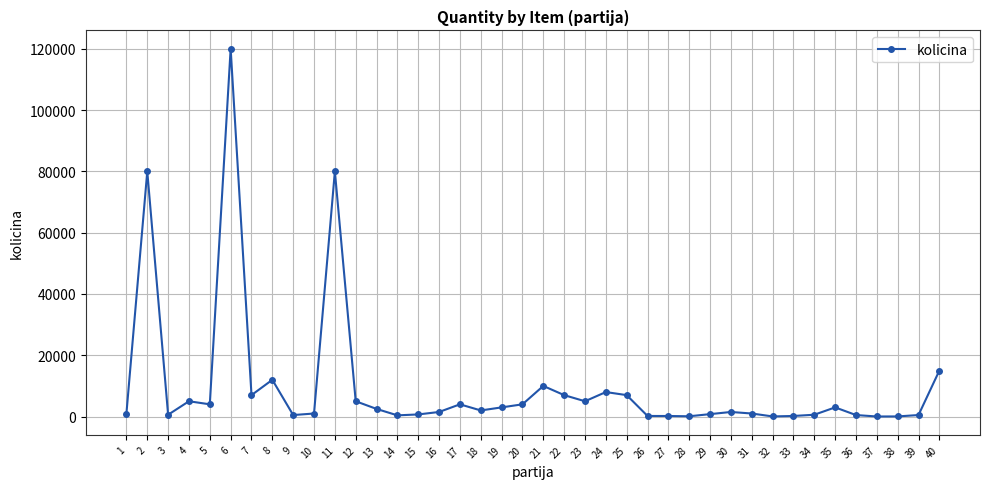

What is the difference between the maximum and minimum values?

119970